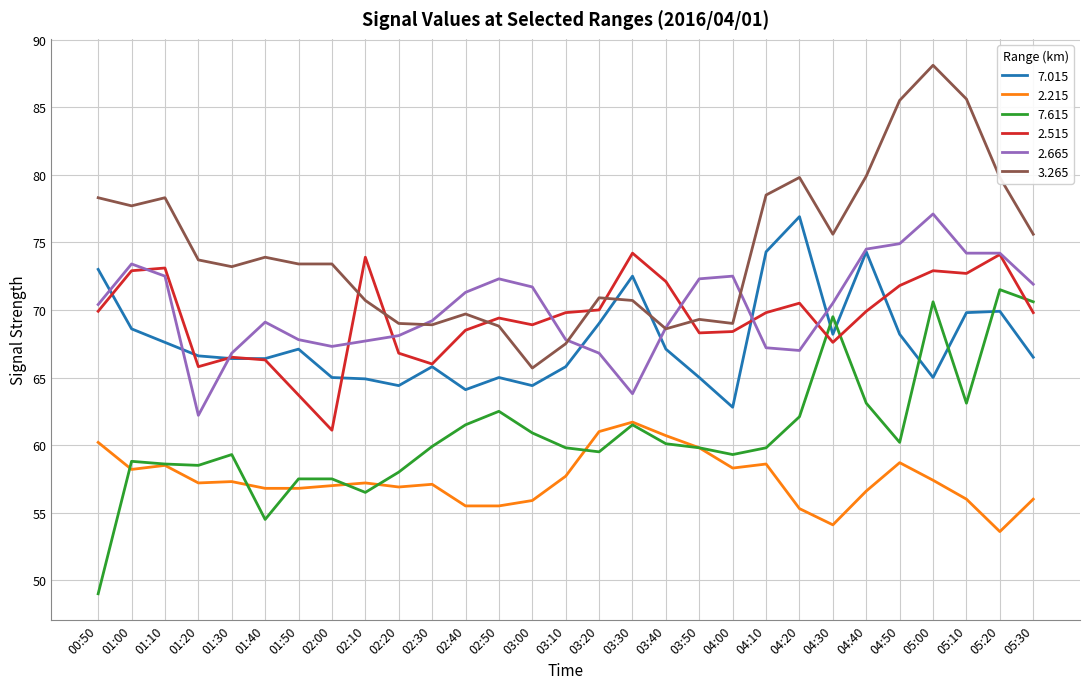

Which label corresponds to the largest value in the chart?

05:00